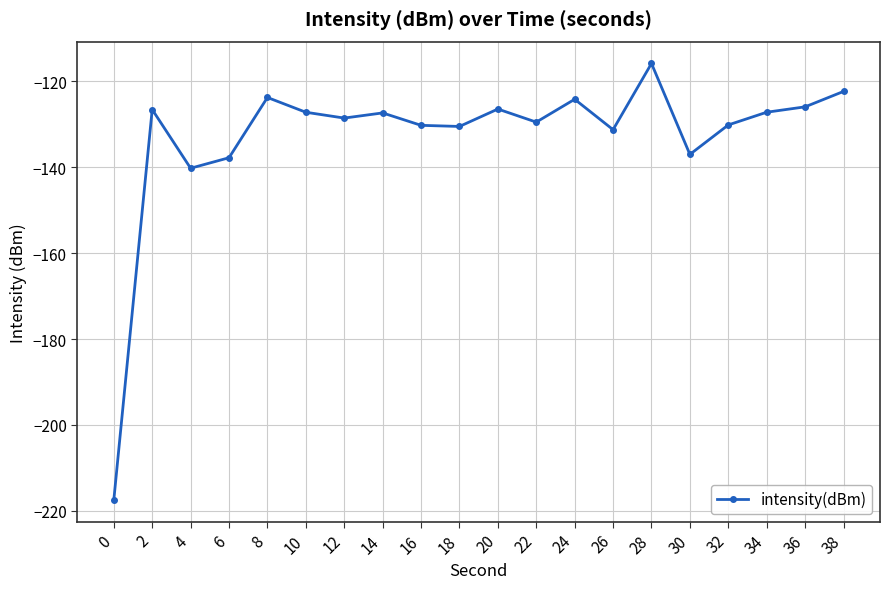

Is it true that the value at 36 is -125.9?

True